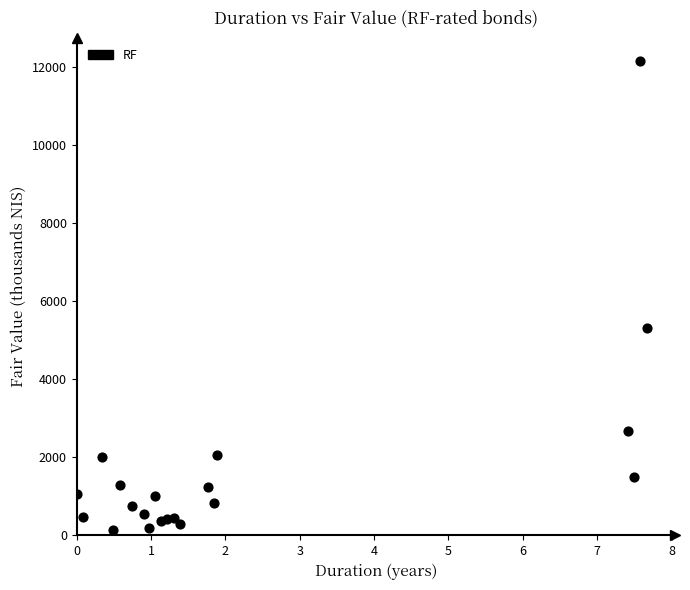

What is the range of X values (max minus min)?

7.7